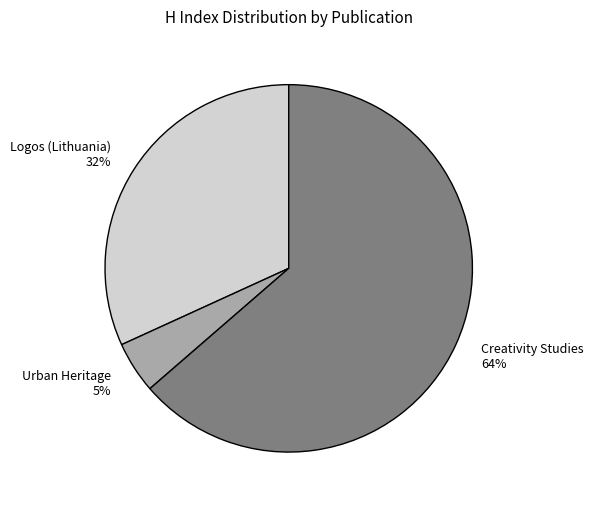

What is the largest slice in the pie chart?

Creativity Studies